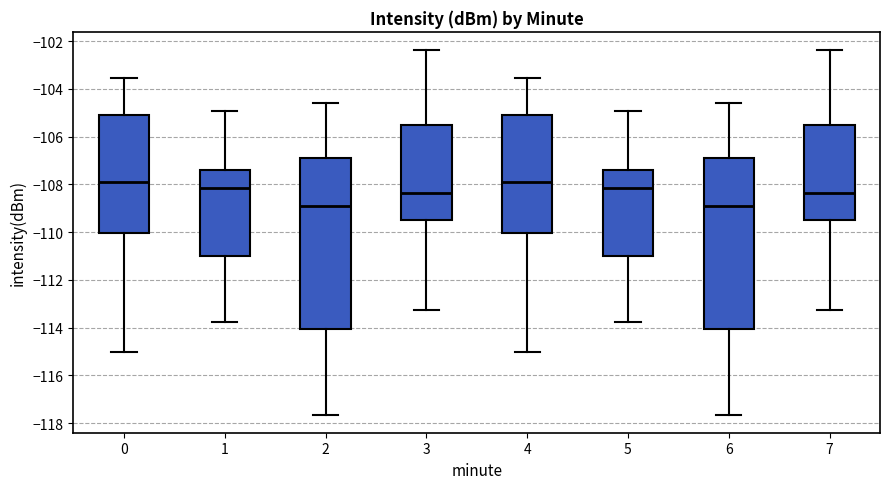

Where does the median line of the box at x = 5 sit on the y-axis? The values are not printed on the chart, so give them approximately, as read against the axis.

-108.2